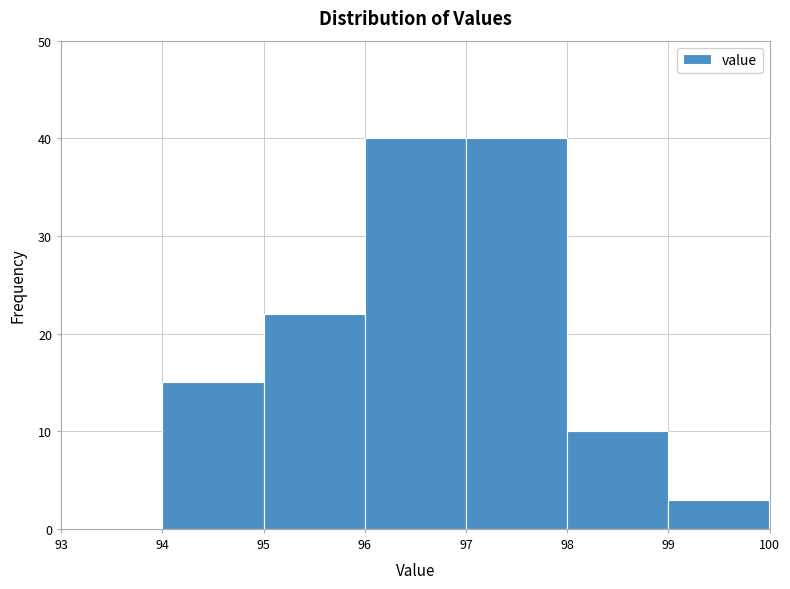

Reading left to right, list every bar in this chart as the range it spans on the x-axis followed by its height. The values are not printed on the chart, so give them approximately, as read against the axis.

93 to 94: 0
94 to 95: 15
95 to 96: 22
96 to 97: 40
97 to 98: 40
98 to 99: 10
99 to 100: 3